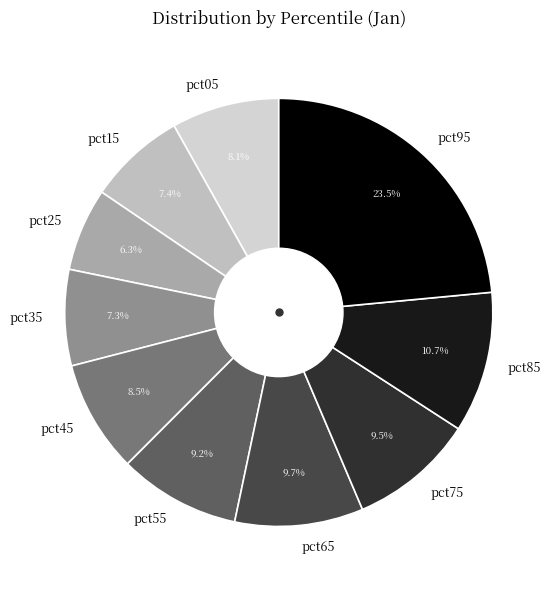

What is the largest slice in the pie chart?

pct95